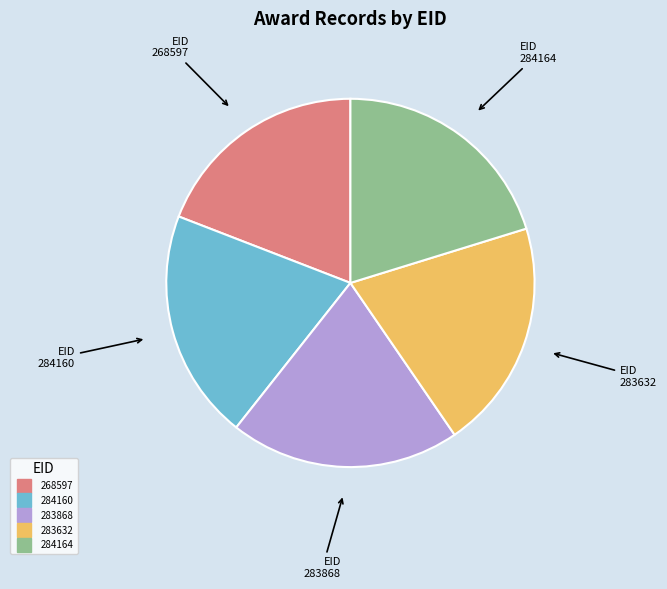

Combined, do 268597 and 284164 account for over 50%?

No